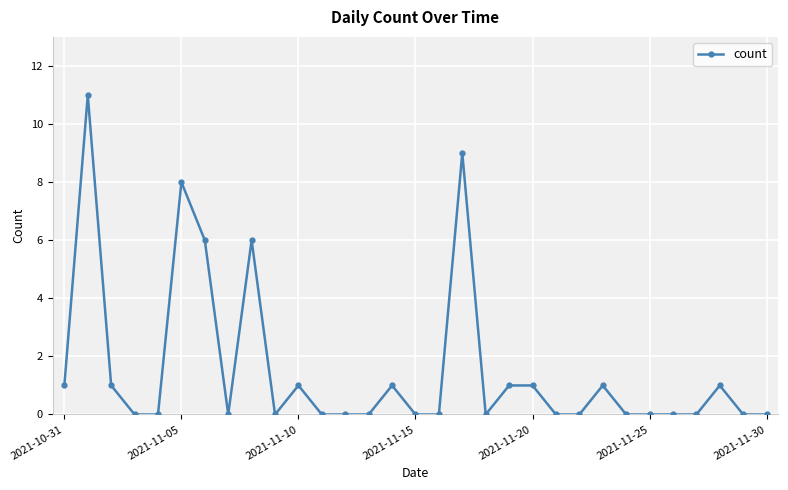

What is the sum of all values?

48